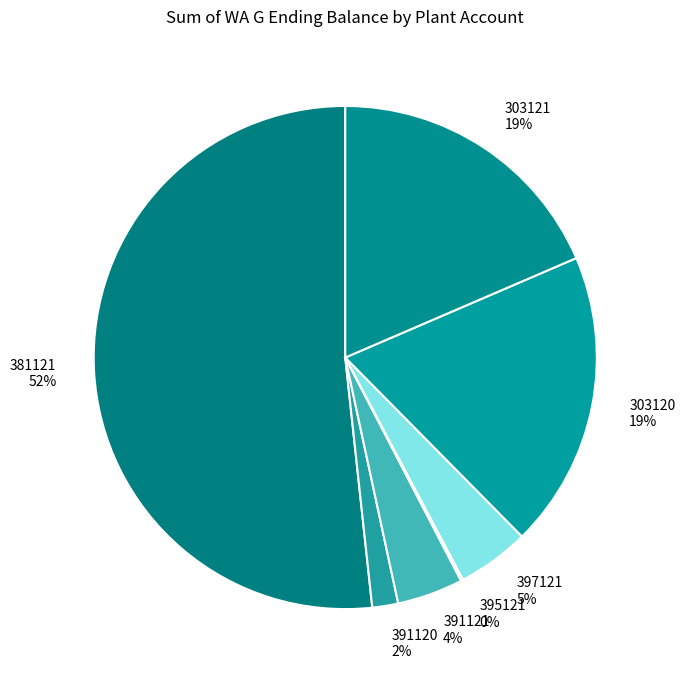

What percentage is the 391121 slice, to the nearest percent?

4%